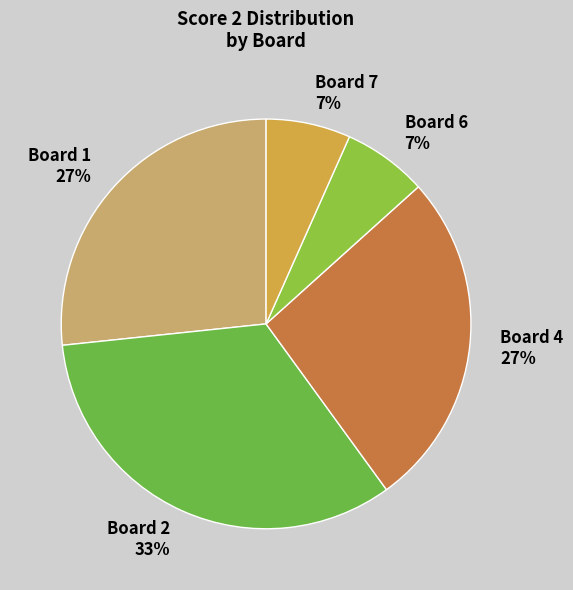

Is there a majority slice in this chart?

No